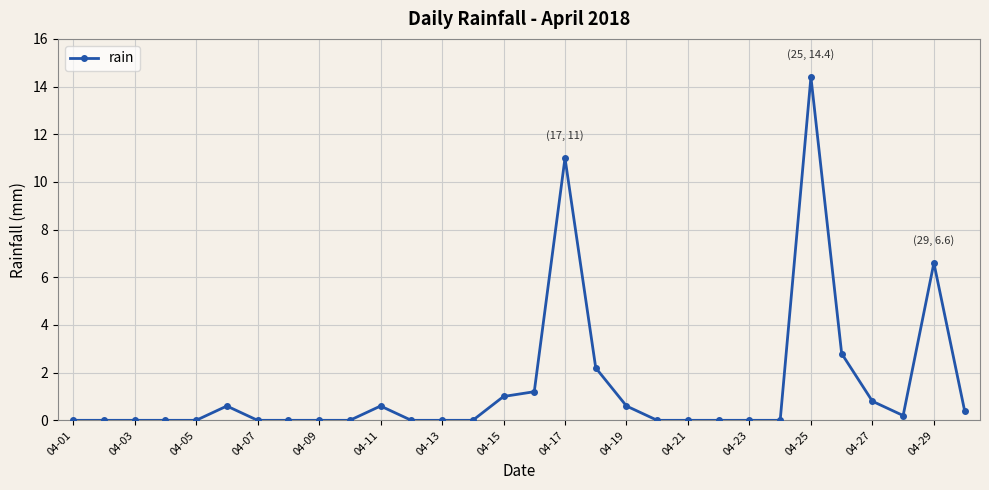

Does the chart have visible grid lines?

Yes